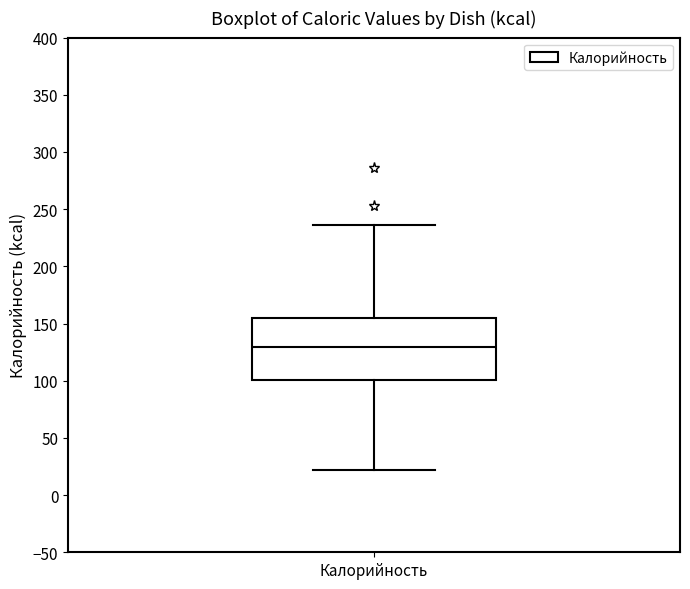

Read this box plot against the y-axis: the position of the median line, the range covered by the box, and the ends of both whiskers. The values are not printed on the chart, so give them approximately, as read against the axis.

median 130, box 100 to 155, whiskers 20 to 235